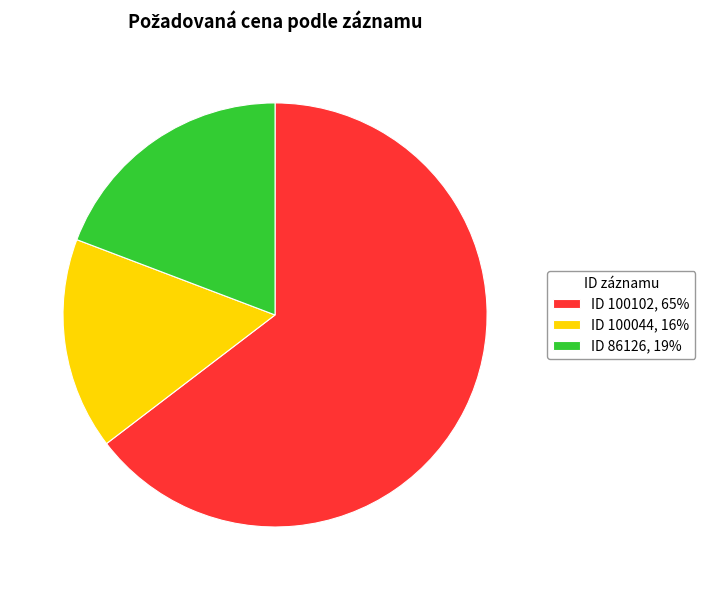

What is the ratio of the value at ID 86126, 19% to the value at ID 100044, 16%?

1.2